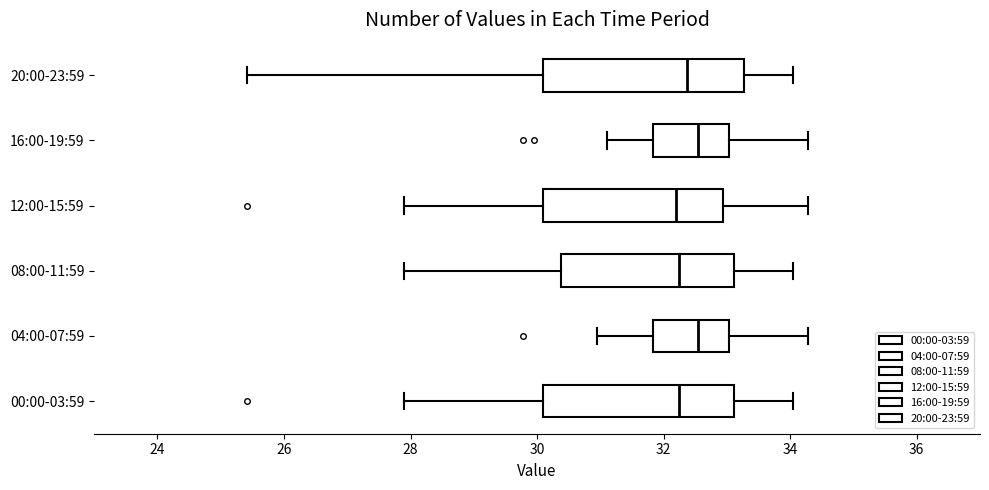

Where is the left edge of the box for 16:00-19:59 on the x-axis? The values are not printed on the chart, so give them approximately, as read against the axis.

31.8